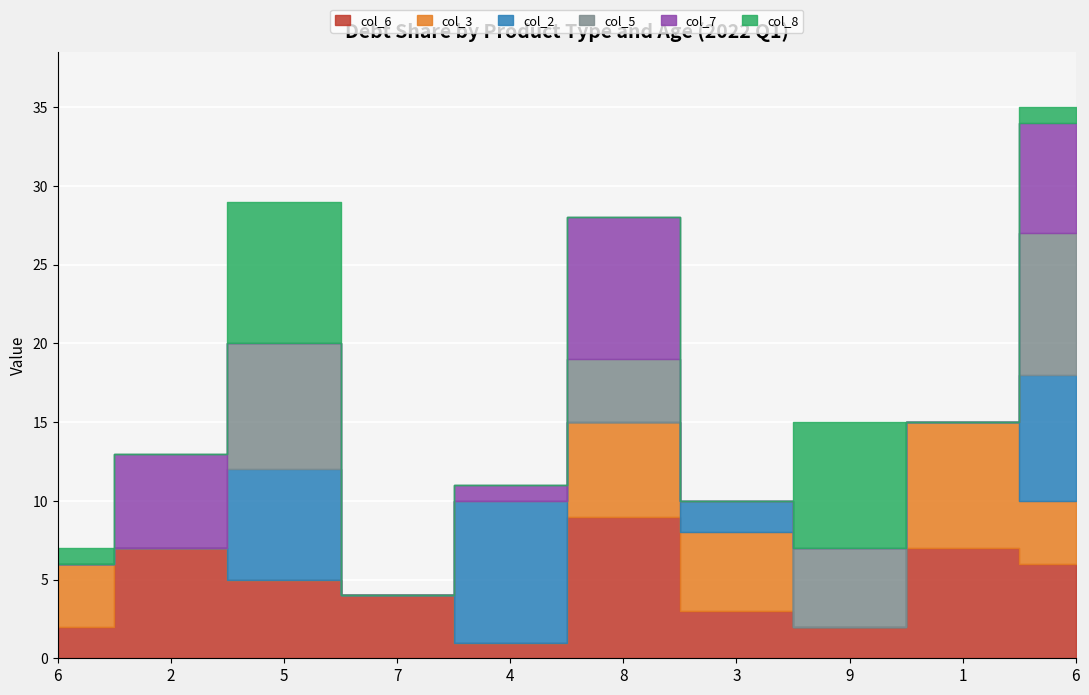

True or false: col_8 has more than 2 points higher than both neighbors.

False